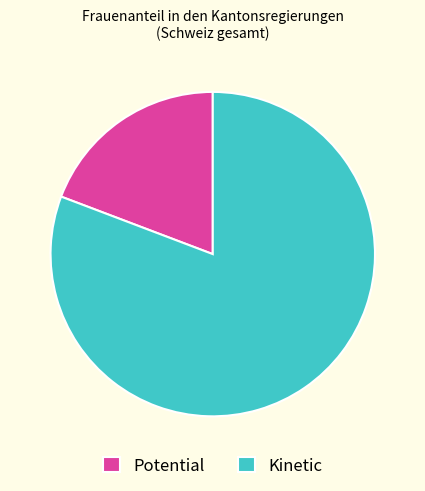

How many segments does this pie chart have?

2